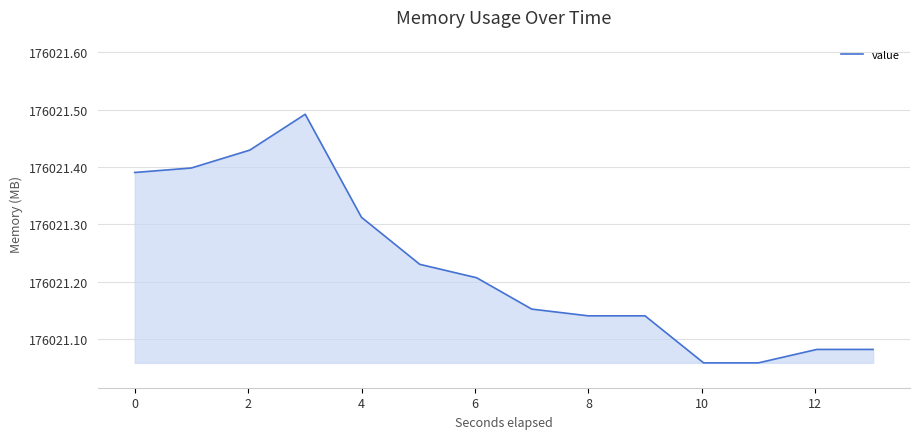

How many lines are shown in the chart?

1